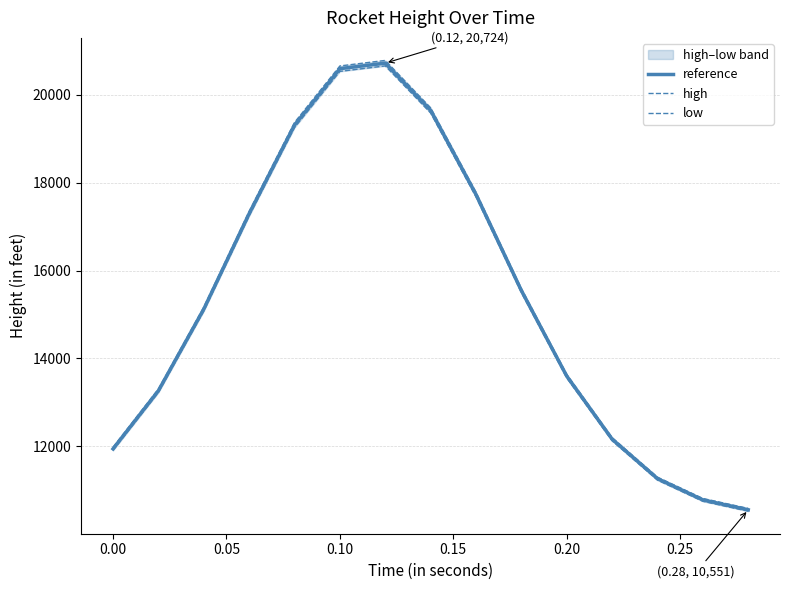

Reading right to left, what are all the values shown in this chart?

reference: 10551.3	10777.2	11261.0	12159.6	13595.6	15543.8	17731.2	19648.2	20724.2	20598.7	19315.1	17296.6	15122.3	13263.5	11939.4
high: 10583.0	10809.5	11294.8	12196.0	13636.4	15590.4	17784.4	19707.2	20786.4	20660.5	19373.1	17348.5	15167.7	13303.2	11975.3
low: 10519.7	10744.9	11227.2	12123.1	13554.8	15497.1	17678.0	19589.3	20662.0	20536.9	19257.2	17244.7	15076.9	13223.7	11903.6